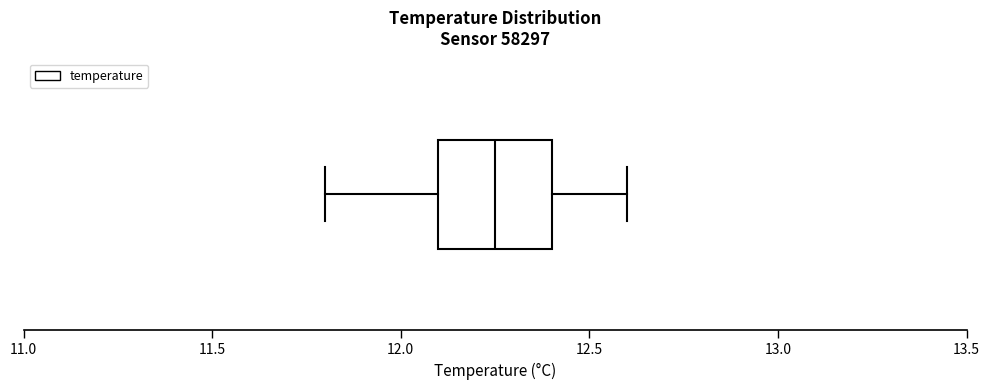

Where is the right edge of the box on the x-axis? The values are not printed on the chart, so give them approximately, as read against the axis.

12.40